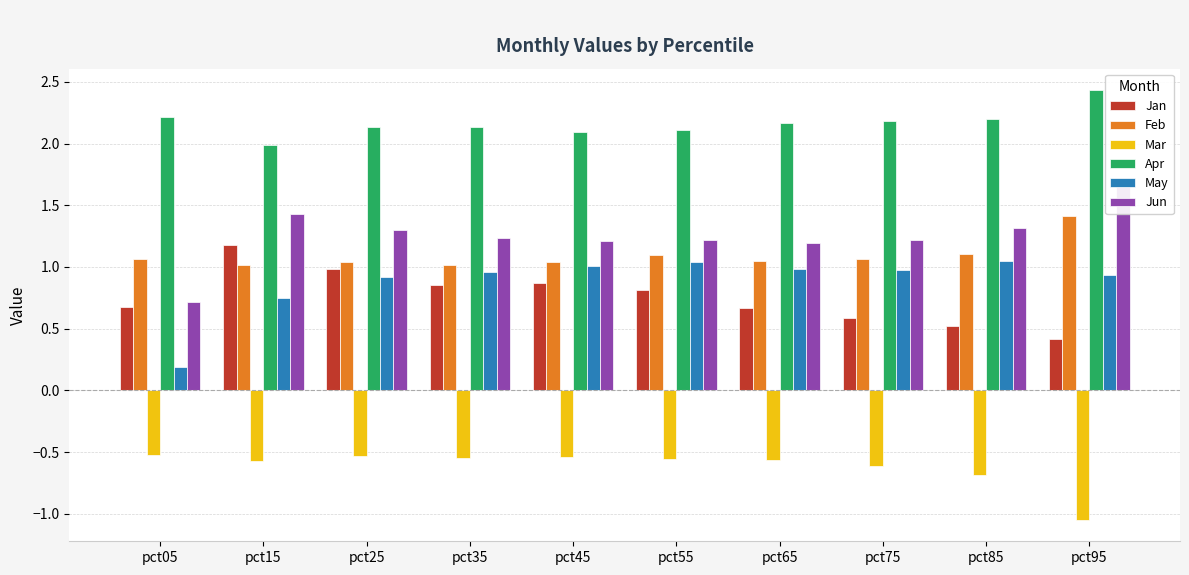

What is the value of the Mar bar at the 7th from the left?

-0.6